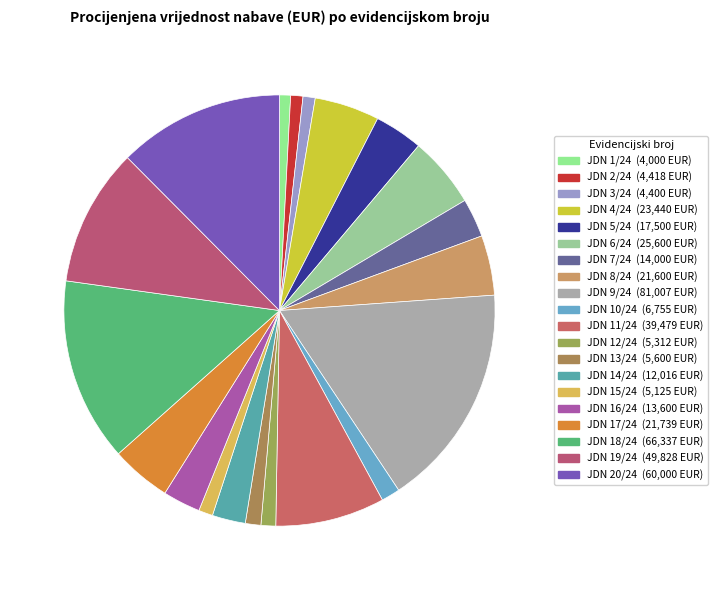

What is the largest slice in the pie chart?

JDN 9/24